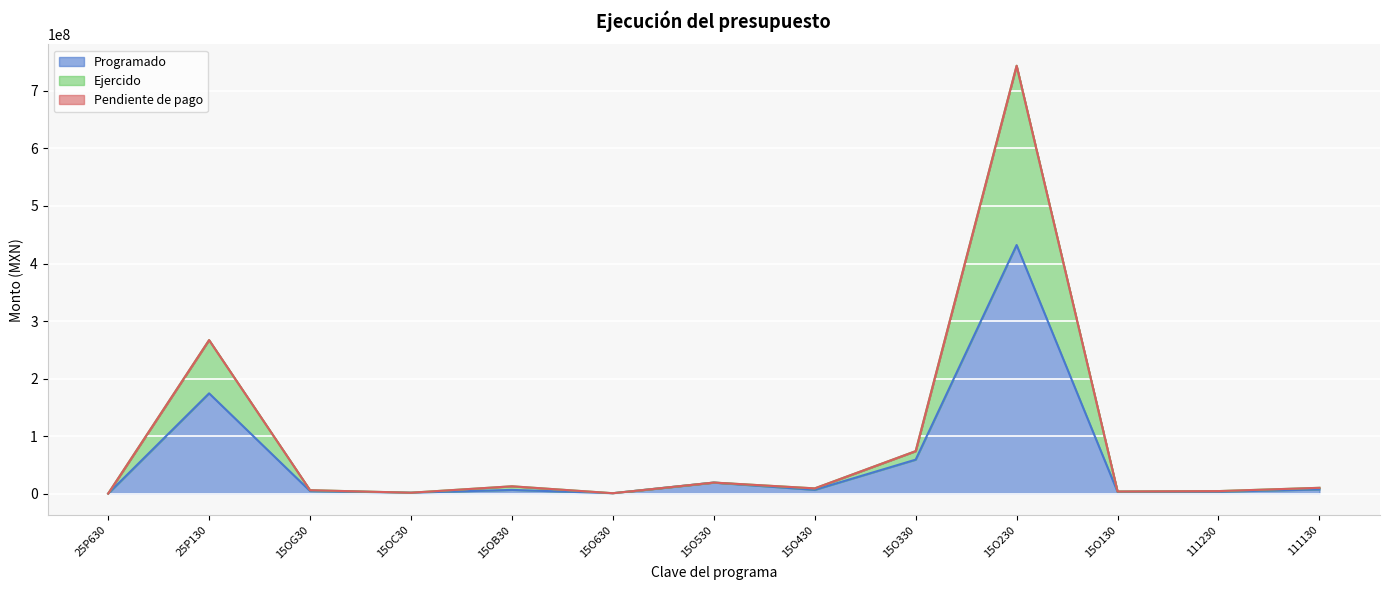

True or false: Programado and Ejercido intersect in this chart.

False